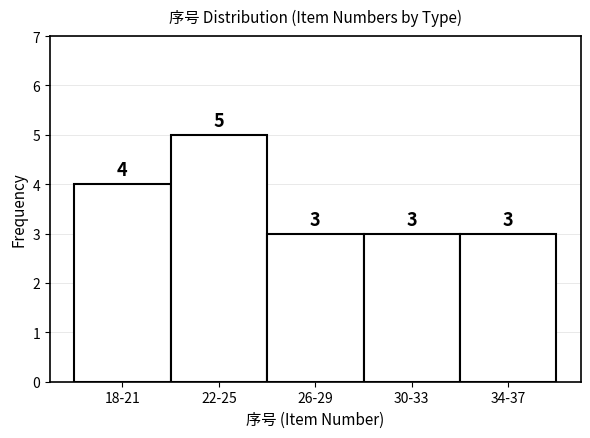

Reading left to right, what are all the values shown in this chart?

4	5	3	3	3